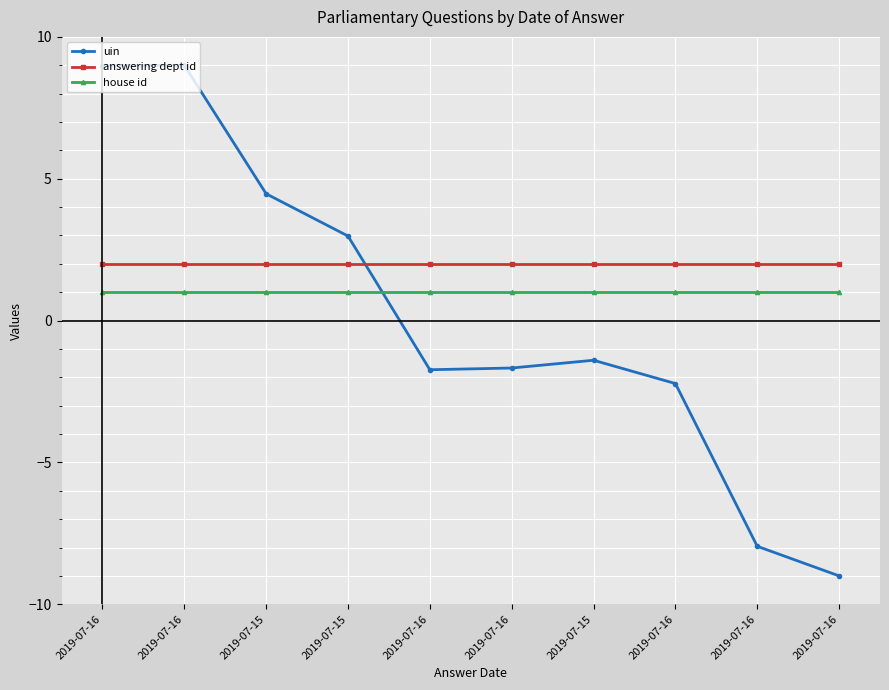

What are all the series names shown in the legend?

uin, answering dept id, house id